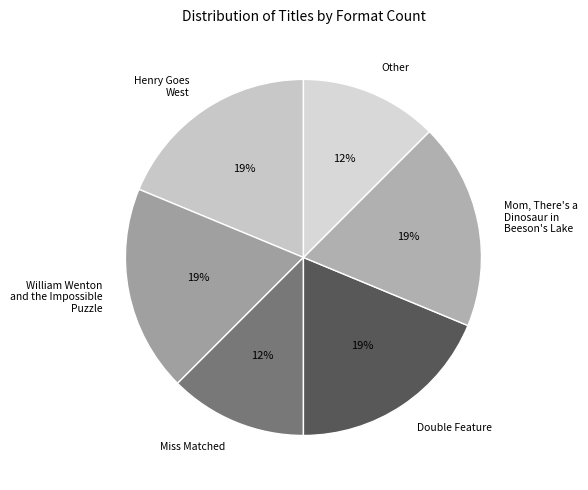

To the nearest percent, what is the combined percentage of Double Feature and Miss Matched?

31%